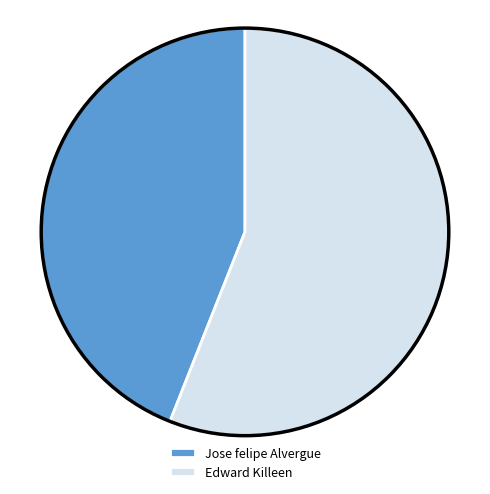

Between Jose felipe Alvergue and Edward Killeen, which is larger?

Edward Killeen